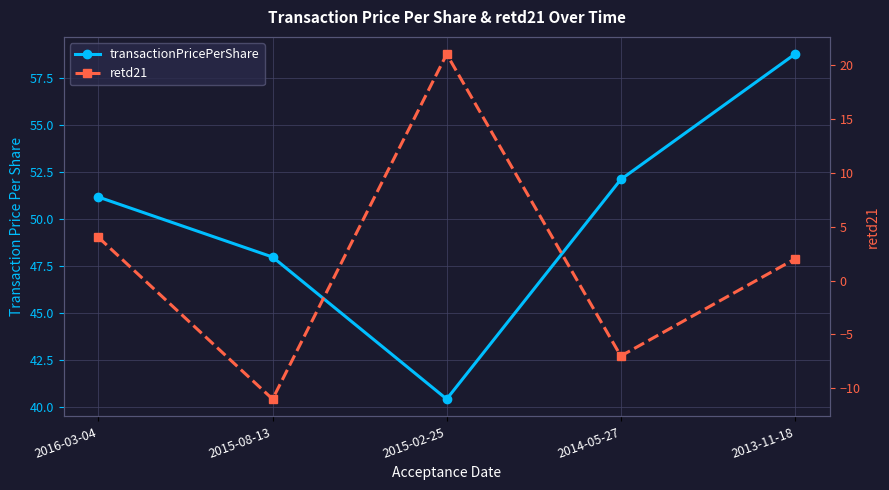

True or false: transactionPricePerShare has more than 2 points higher than both neighbors.

False